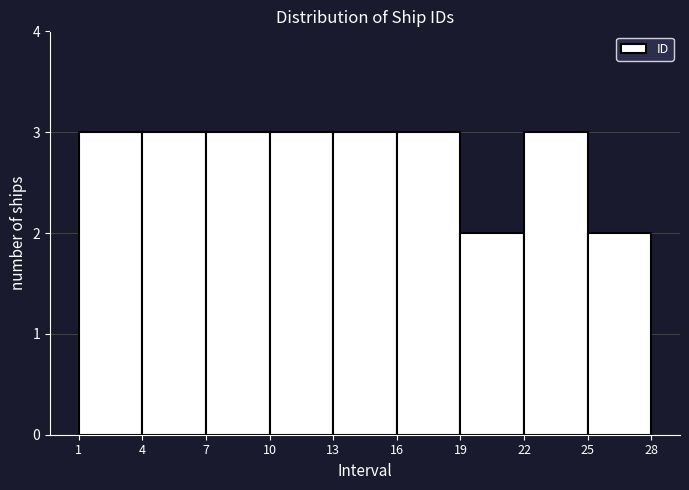

Reading left to right, transcribe this chart: for each bar, give the range it covers on the x-axis and its height. The values are not printed on the chart, so give them approximately, as read against the axis.

1 to 4: 3
4 to 7: 3
7 to 10: 3
10 to 13: 3
13 to 16: 3
16 to 19: 3
19 to 22: 2
22 to 25: 3
25 to 28: 2